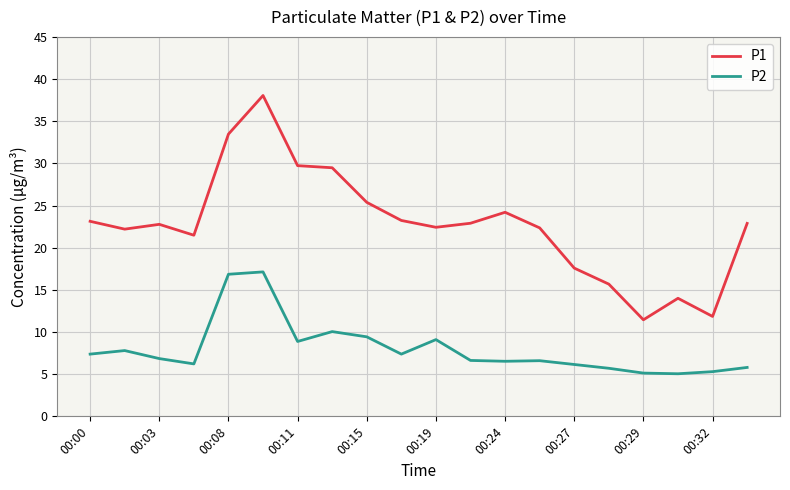

True or false: P2 and P1 intersect in this chart.

False